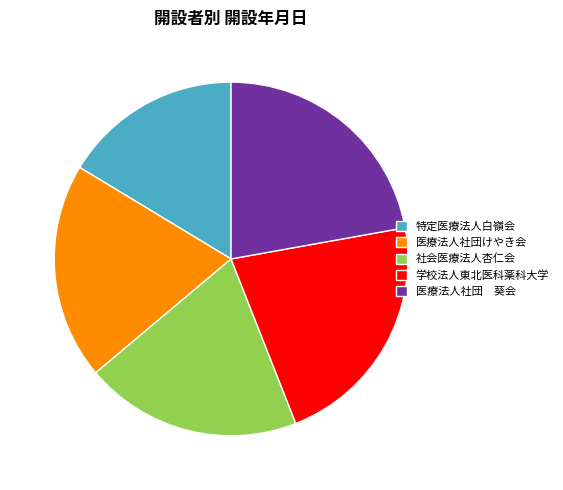

Is there any slice that represents more than half of the pie?

No